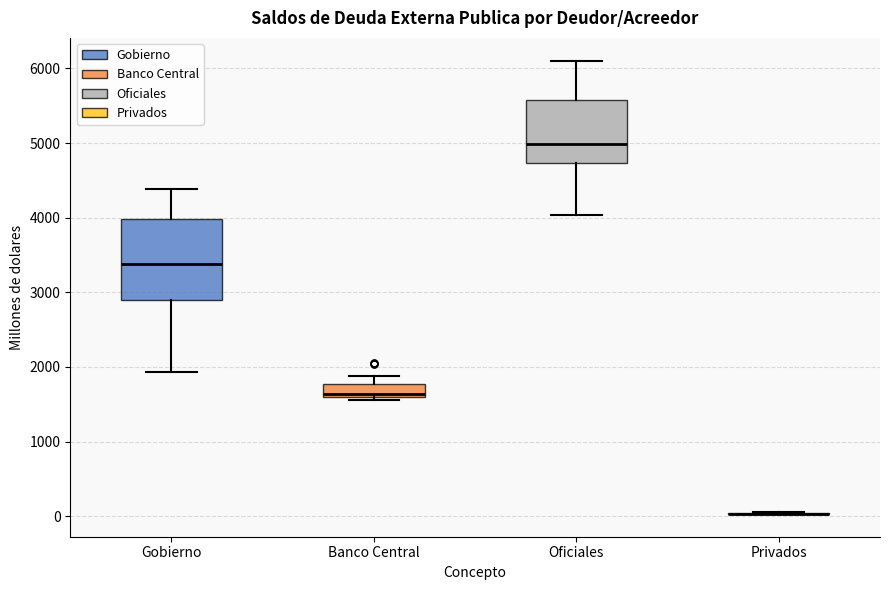

Where does the upper whisker of the box for Gobierno end on the y-axis? The values are not printed on the chart, so give them approximately, as read against the axis.

4400